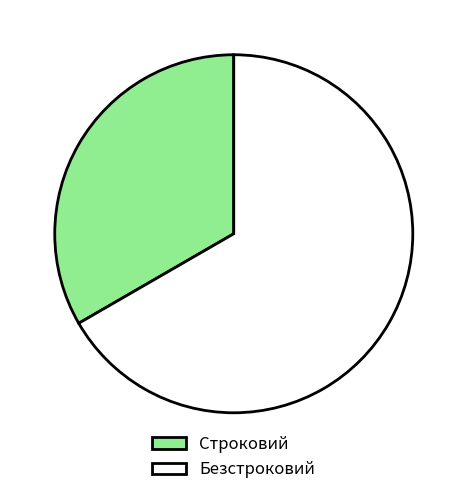

Rank the categories by value from lowest to highest.

Строковий, Безстроковий